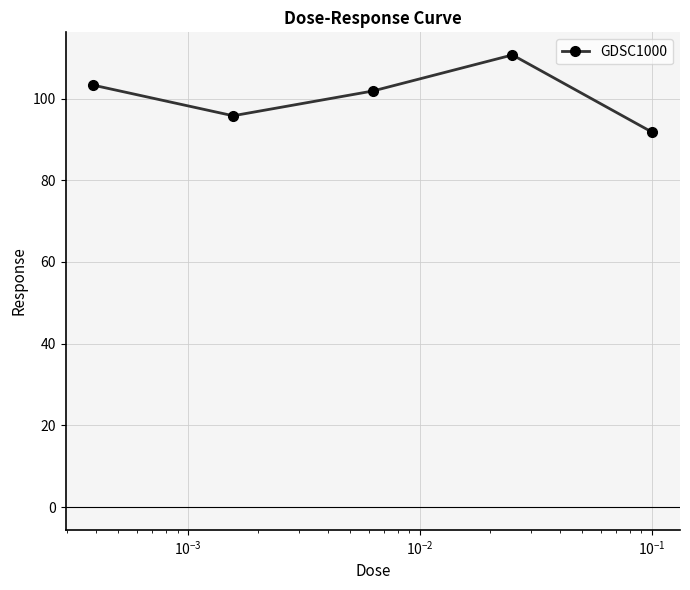

What is the minimum value shown in the chart?

91.8